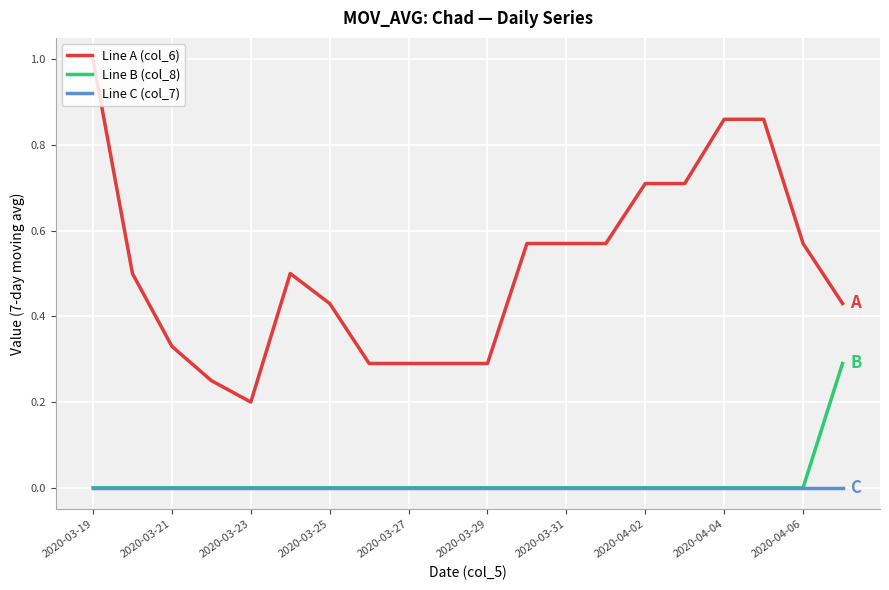

What is the greatest value displayed?

1.0